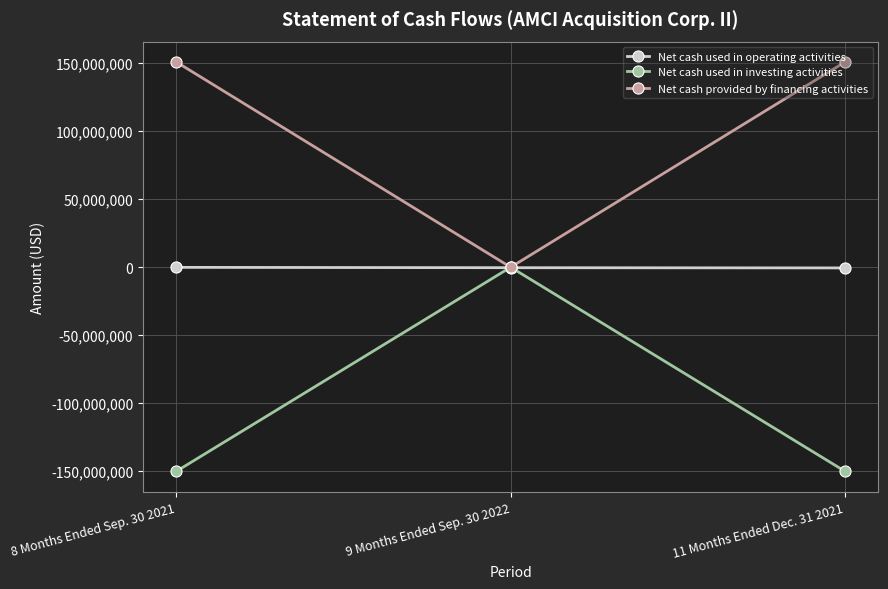

What is the spread (max minus min) of values at 9 Months Ended Sep. 30 2022?

354097